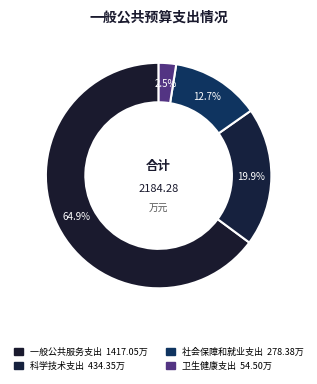

Is 社会保障和就业支出 the majority of the pie?

No